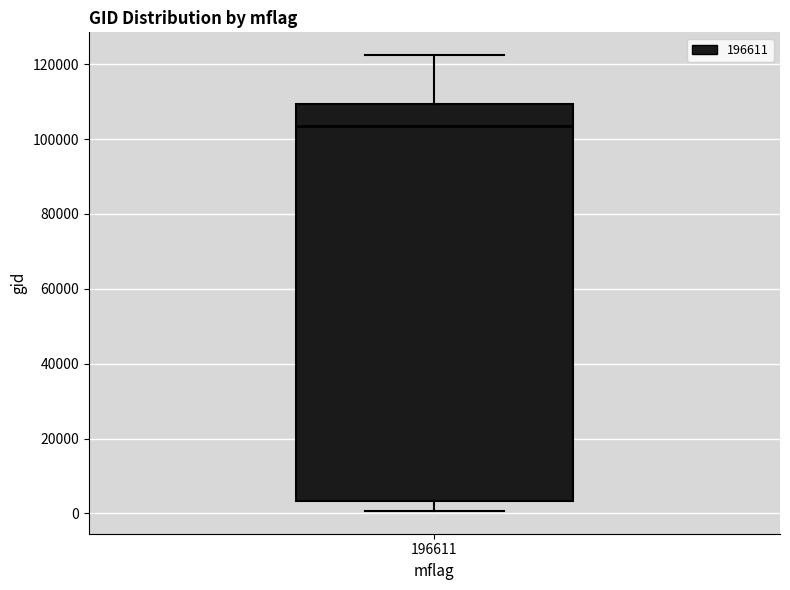

Transcribe this box plot: give where the median line is, the range the box spans, and where the two whiskers end, as read against the y-axis. The values are not printed on the chart, so give them approximately, as read against the axis.

median 104000, box 4000 to 110000, whiskers 0 to 122000